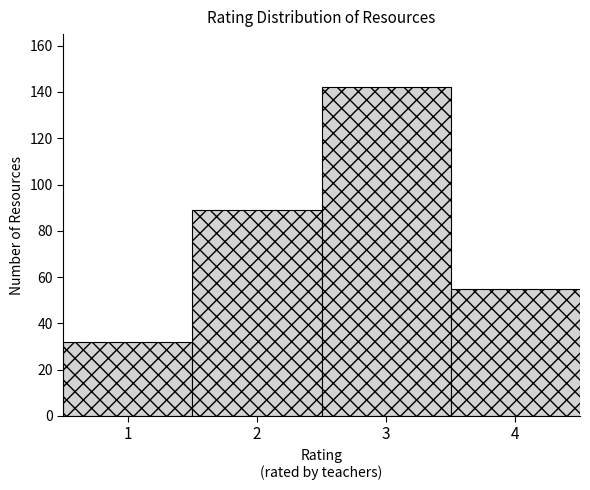

Reading left to right, transcribe this chart: for each bar, give the range it covers on the x-axis and its height. The values are not printed on the chart, so give them approximately, as read against the axis.

0.5 to 1.5: 32
1.5 to 2.5: 90
2.5 to 3.5: 142
3.5 to 4.5: 56